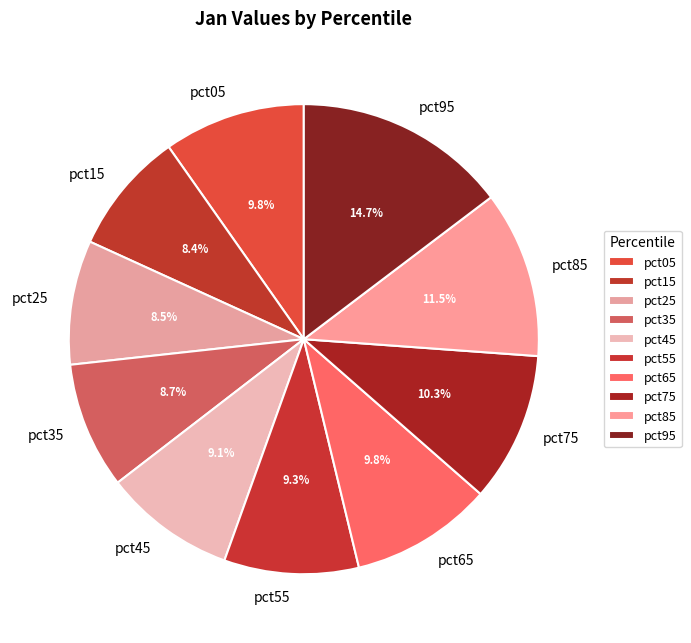

True or false: pct85 accounts for 1% of the total.

False